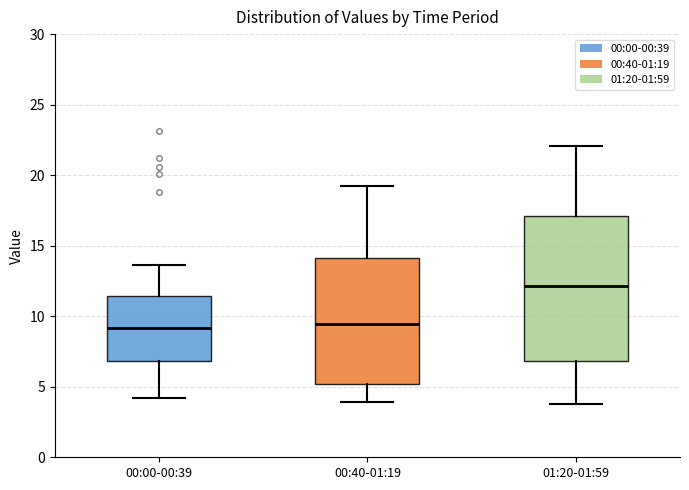

Which box's median line is the highest?

01:20-01:59